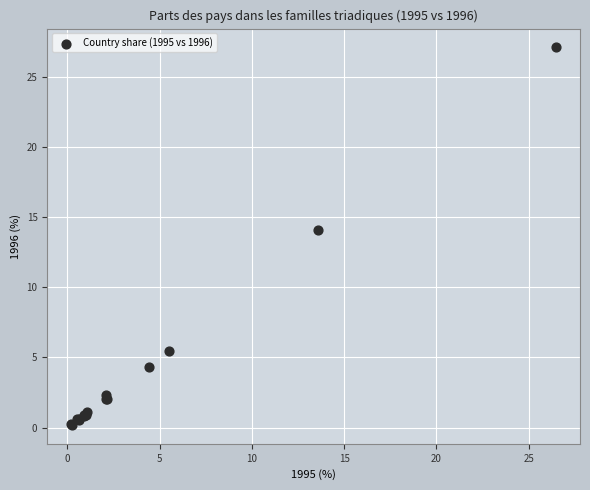

What Y value in the scatter plot is closest to 13?

14.1